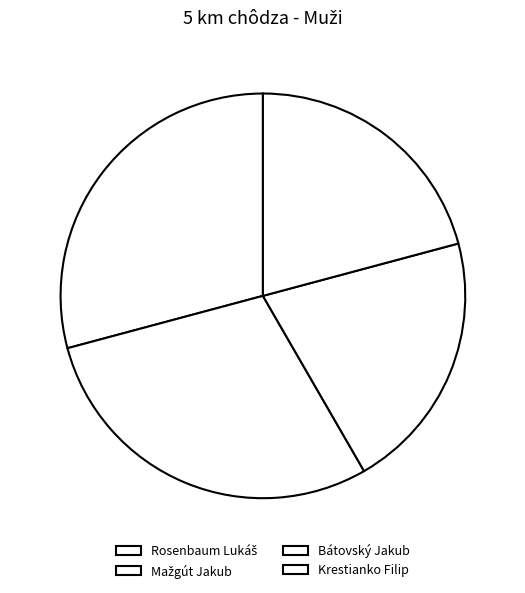

True or false: Krestianko Filip accounts for 21% of the total.

True